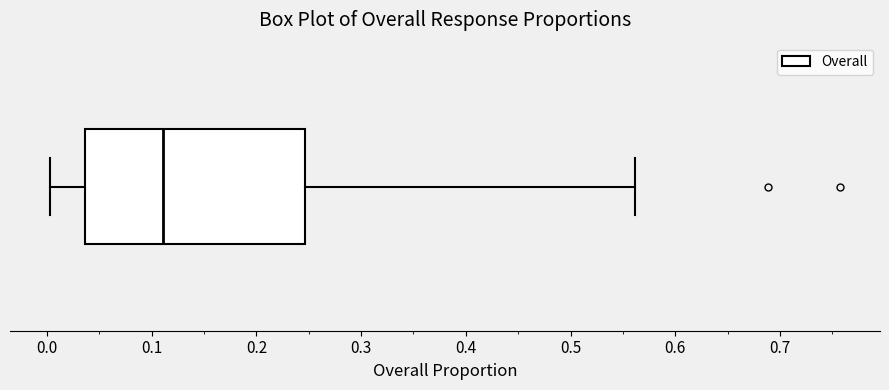

Transcribe this box plot: give where the median line is, the range the box spans, and where the two whiskers end, as read against the x-axis. The values are not printed on the chart, so give them approximately, as read against the axis.

median 0.11, box 0.04 to 0.25, whiskers 0.00 to 0.56